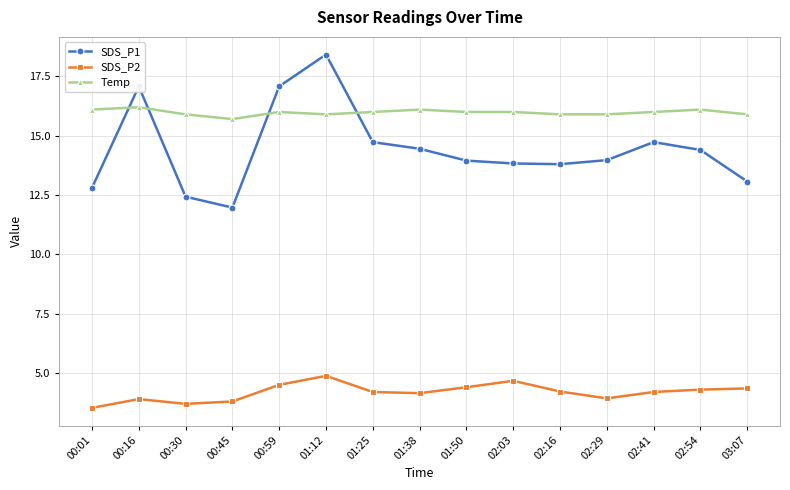

Does the chart display data point markers on the line(s)?

Yes